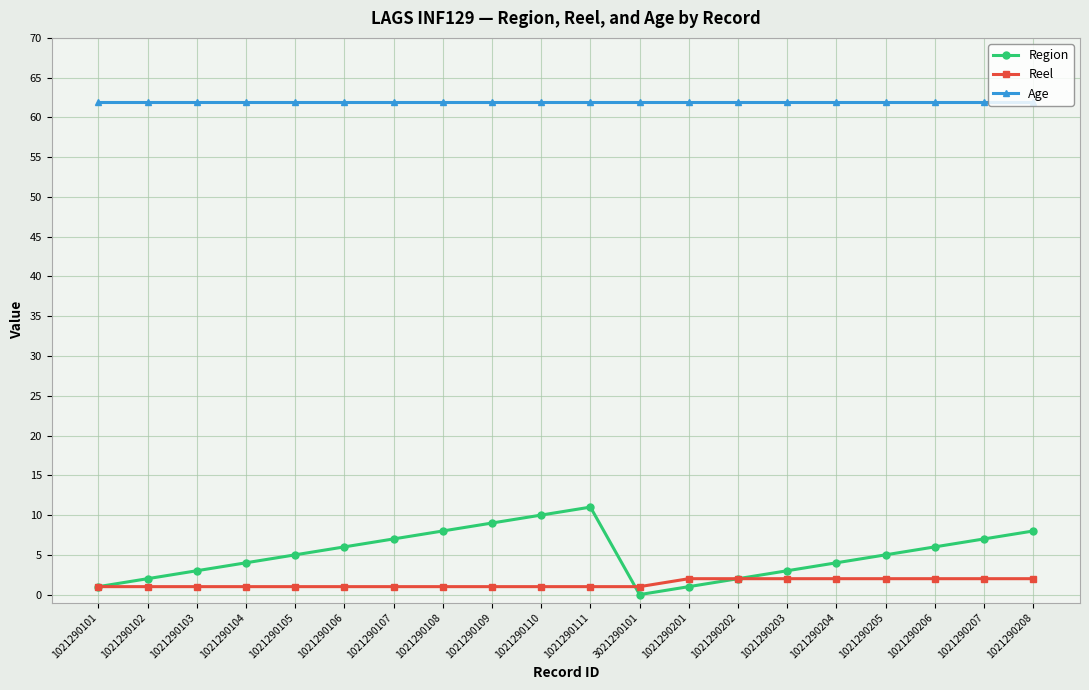

What are all the series names shown in the legend?

Region, Reel, Age